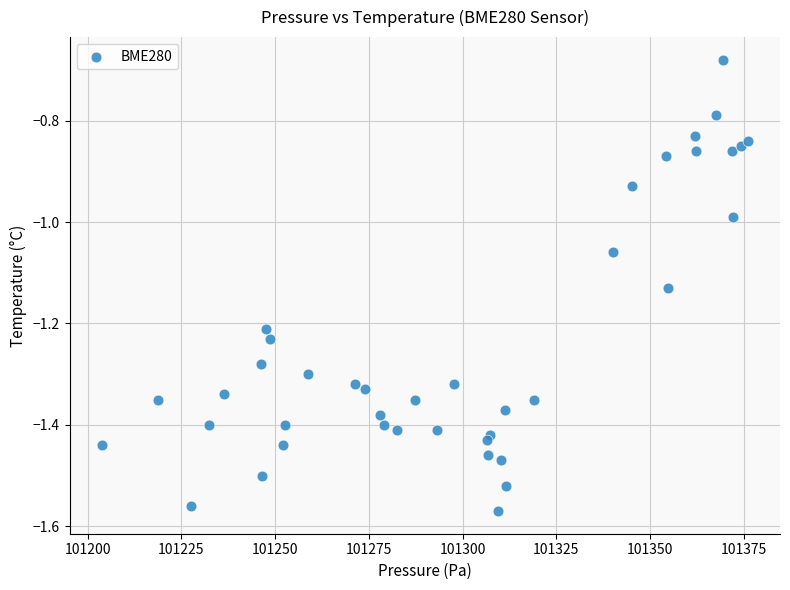

What is the range of X values (max minus min)?

172.3